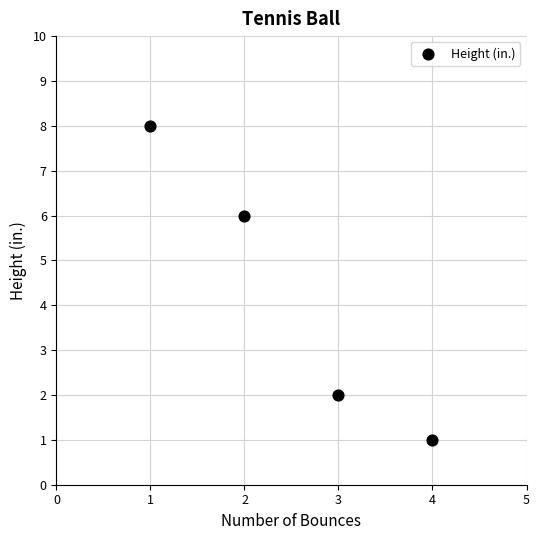

What is the range of Y values (max minus min)?

7